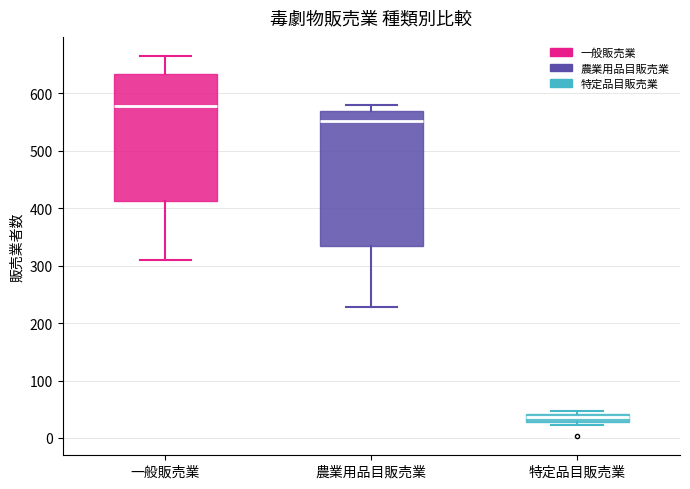

Where does the median line of the box for 農業用品目販売業 sit on the y-axis? The values are not printed on the chart, so give them approximately, as read against the axis.

550